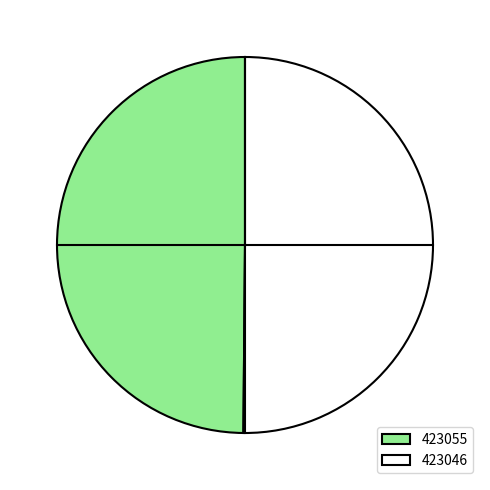

Do 423055 and 423046 together represent more than half of the pie?

Yes